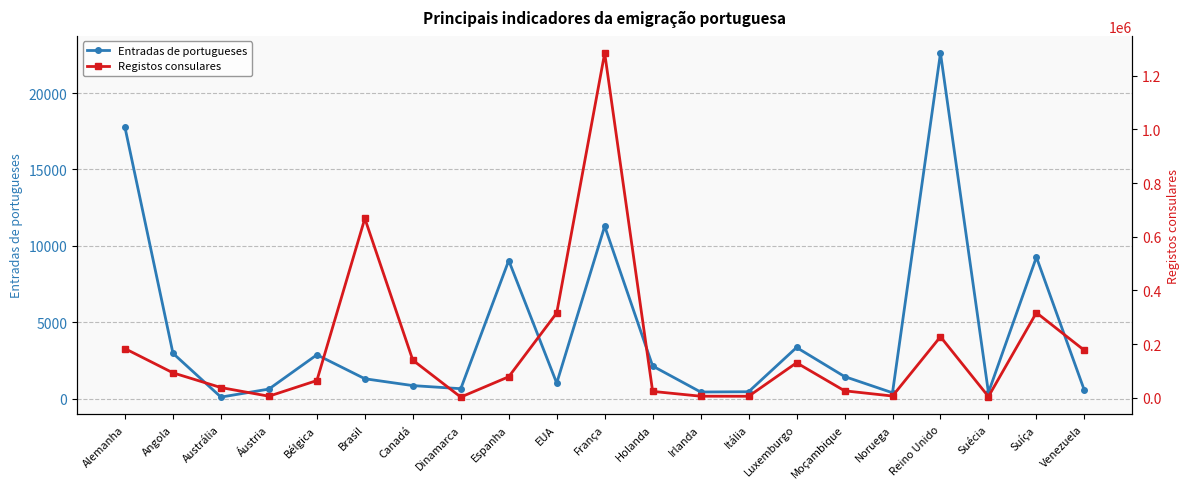

What is the total value across all series at EUA?

316814